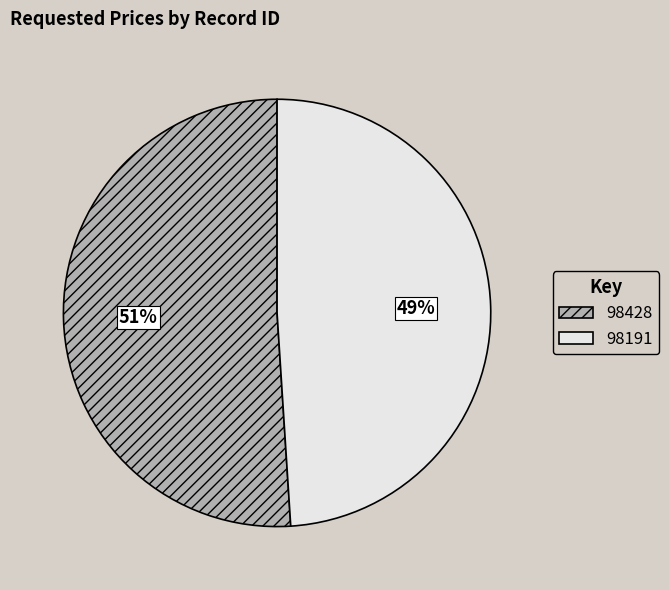

Is the sum of 98428 and 98191 greater than half?

Yes